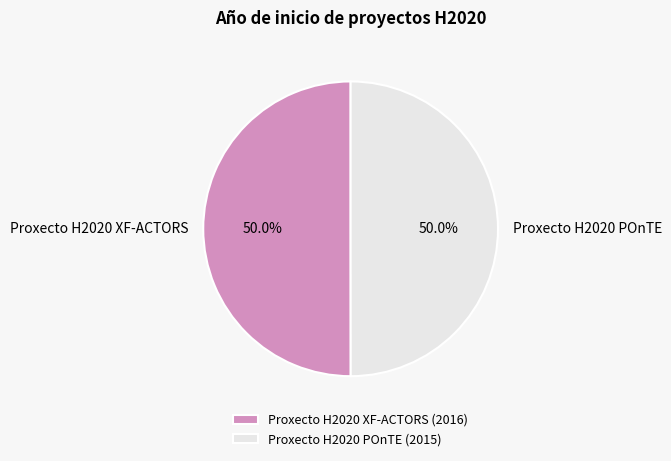

How many slices are in this pie chart?

2